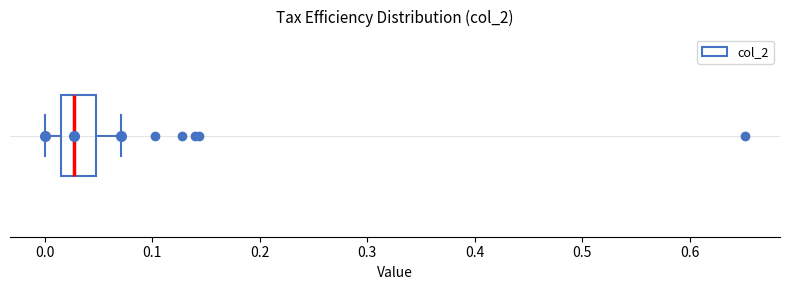

Read this box plot against the x-axis: the position of the median line, the range covered by the box, and the ends of both whiskers. The values are not printed on the chart, so give them approximately, as read against the axis.

median 0.03, box 0.02 to 0.05, whiskers 0.00 to 0.07